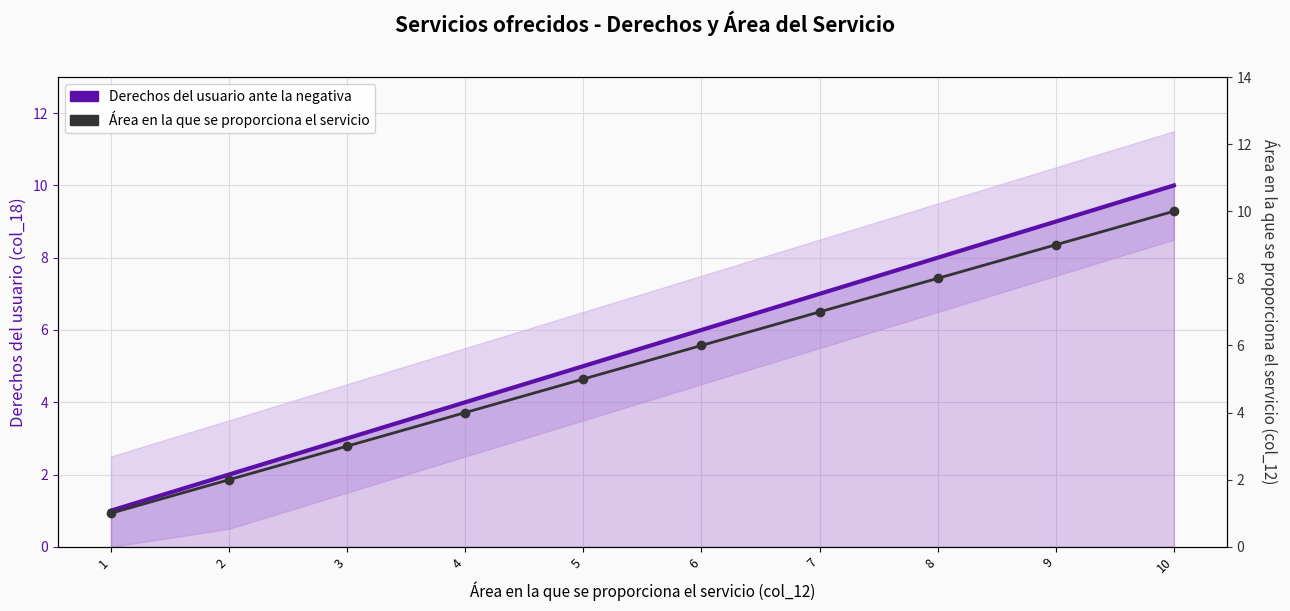

Between 4 and 6, which is larger?

6